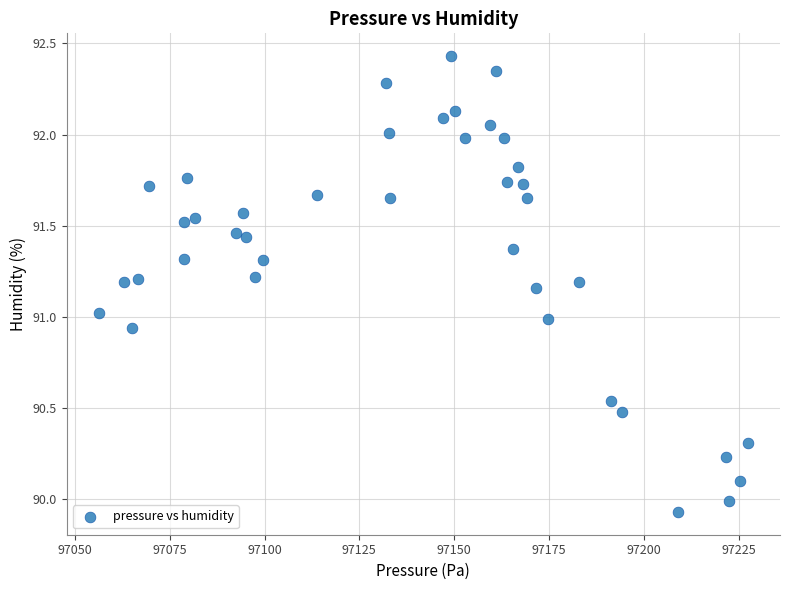

What is the range of Y values (max minus min)?

2.5